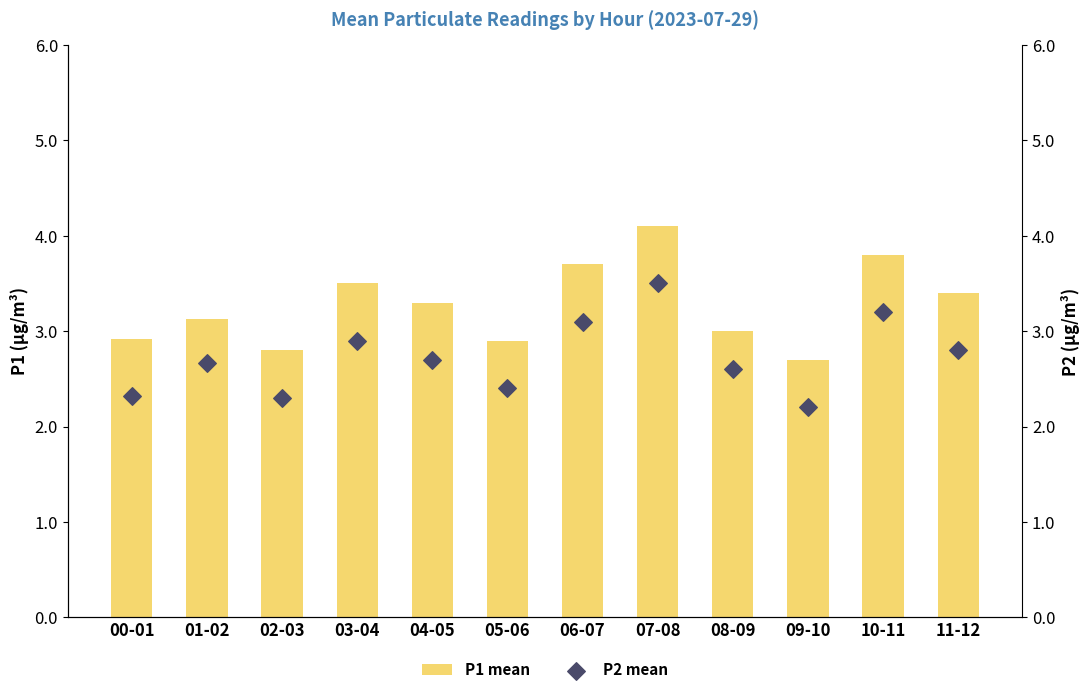

Is the value of P2 mean at 04-05 greater than the value of P1 mean at 00-01?

No